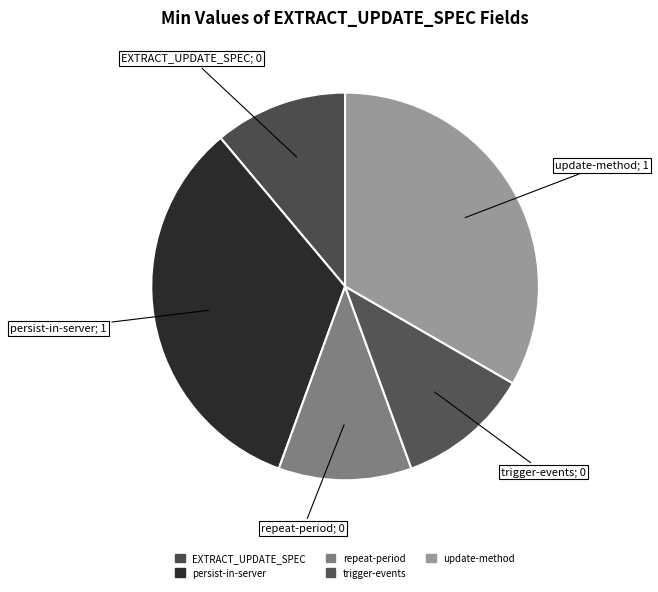

How many segments does this pie chart have?

5